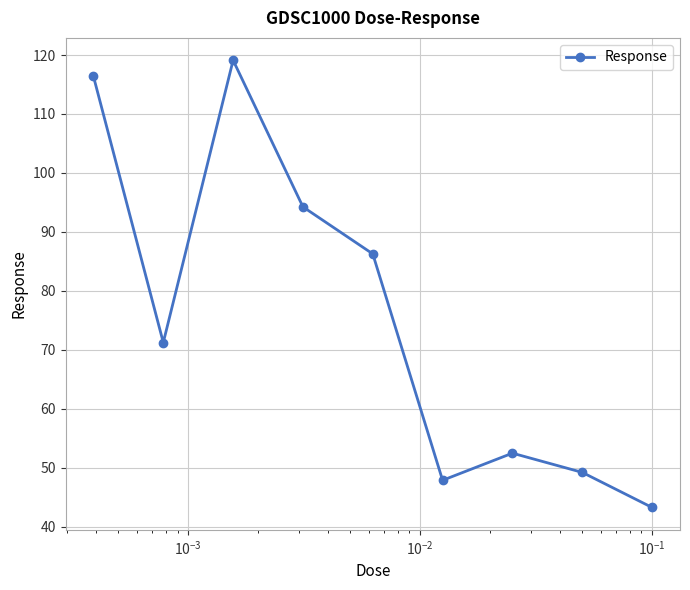

What is the sum of all values?

680.2